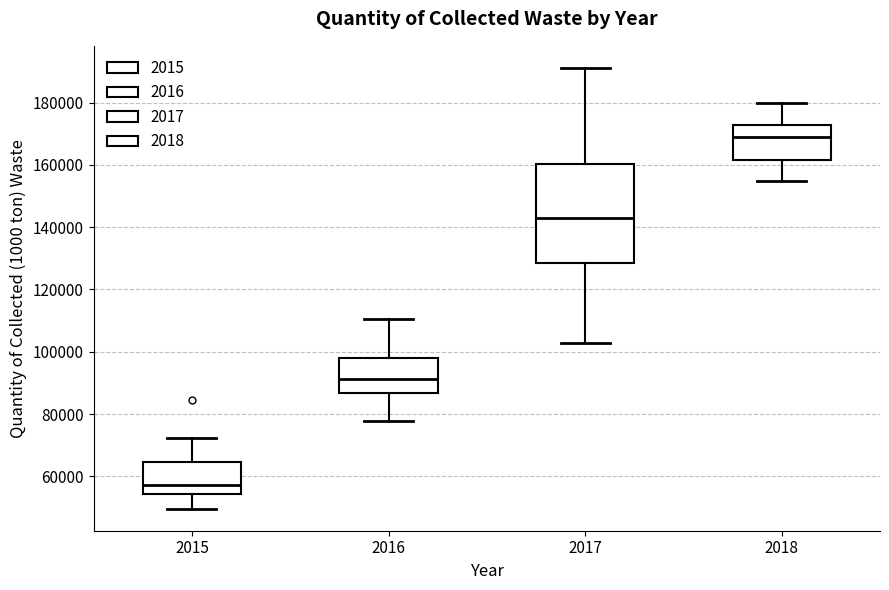

Where does the median line of the box at x = 2016 sit on the y-axis? The values are not printed on the chart, so give them approximately, as read against the axis.

92000